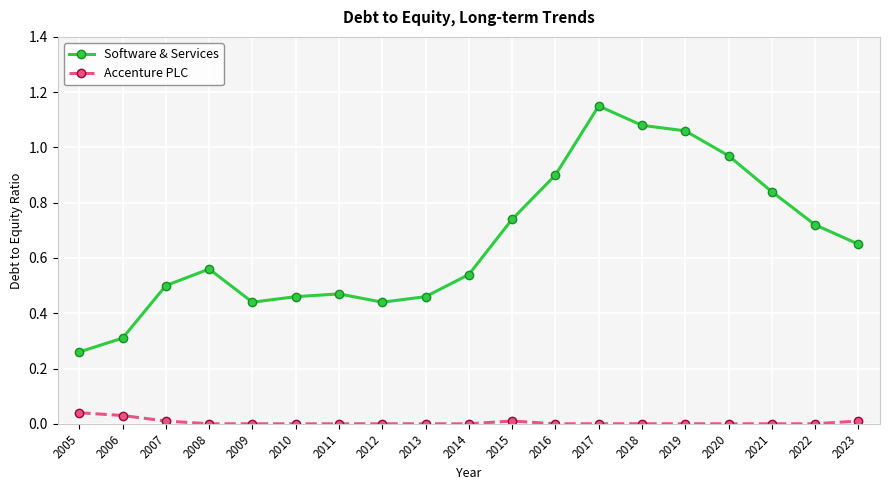

The value of Software & Services at 2011 is 0.5. True or false?

True